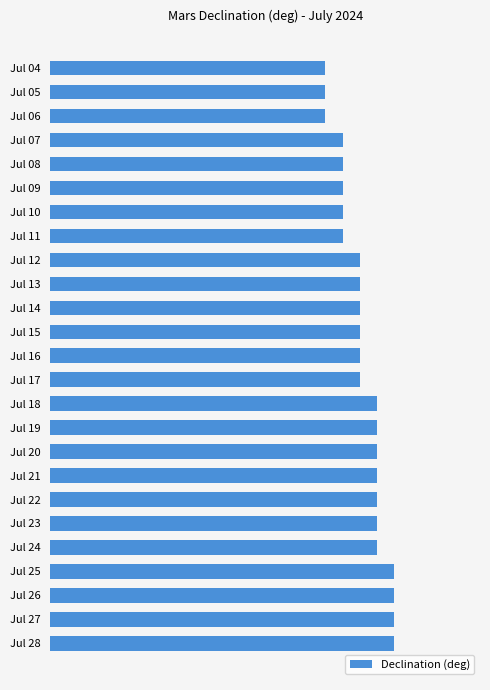

Are the bars horizontal?

Yes